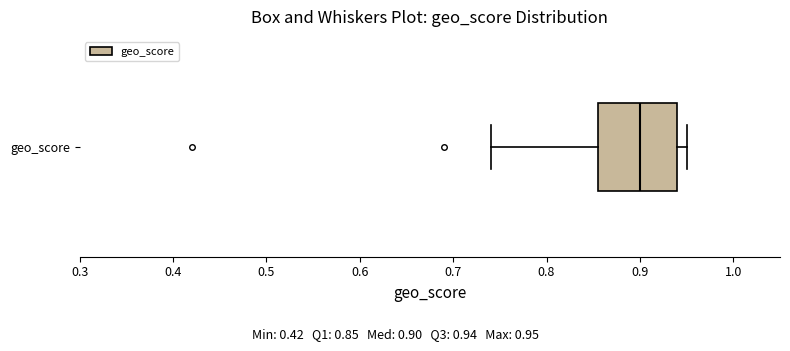

Transcribe this box plot: give where the median line is, the range the box spans, and where the two whiskers end, as read against the x-axis. The values are not printed on the chart, so give them approximately, as read against the axis.

median 0.90, box 0.86 to 0.94, whiskers 0.74 to 0.95